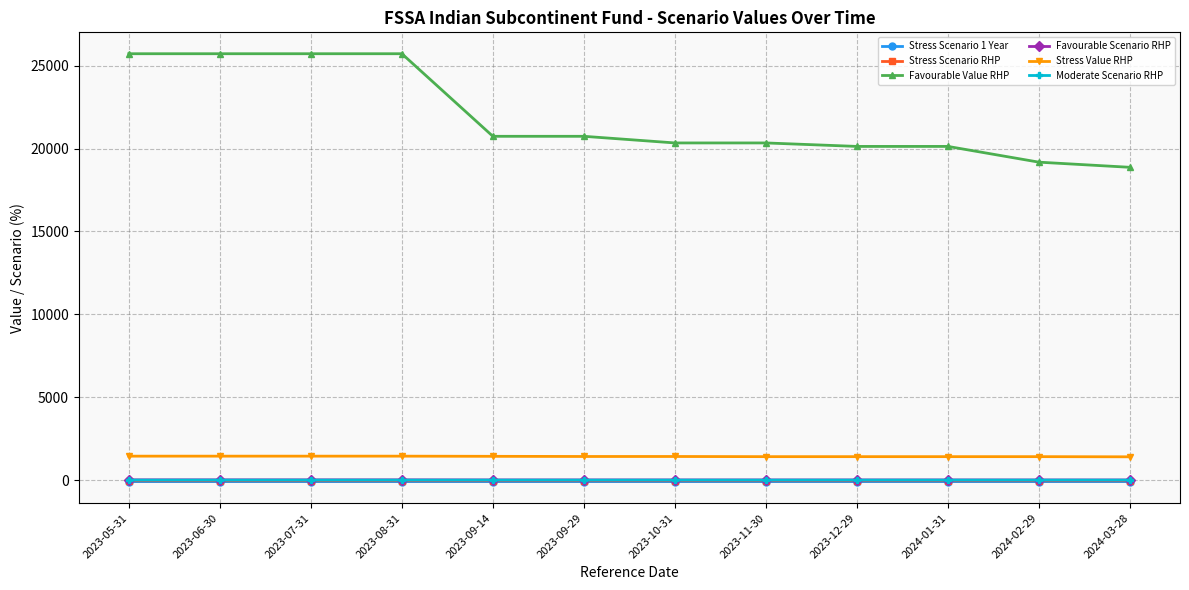

What are all the series names shown in the legend?

Stress Scenario 1 Year, Stress Scenario RHP, Favourable Value RHP, Favourable Scenario RHP, Stress Value RHP, Moderate Scenario RHP